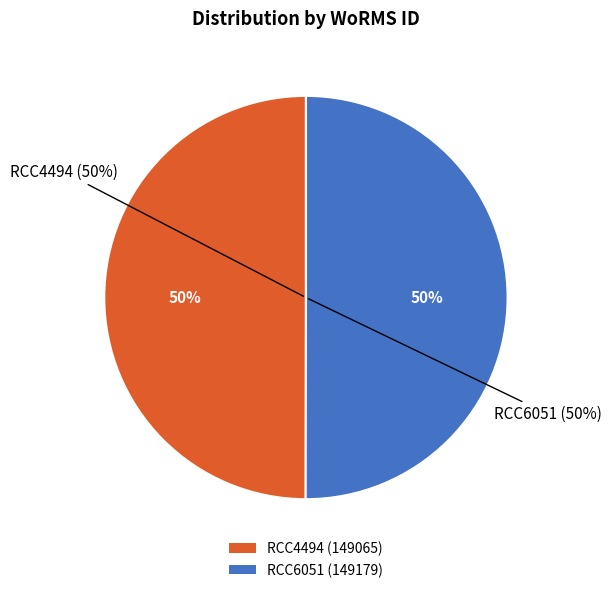

Is it true that RCC6051 is 50% of the pie?

True